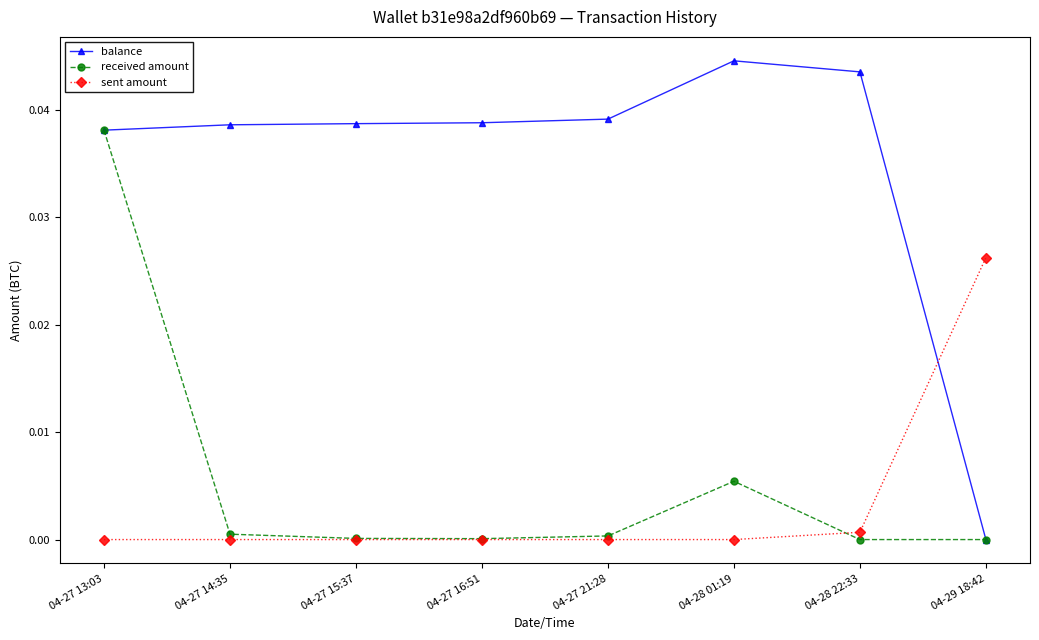

Does the chart have visible grid lines?

No